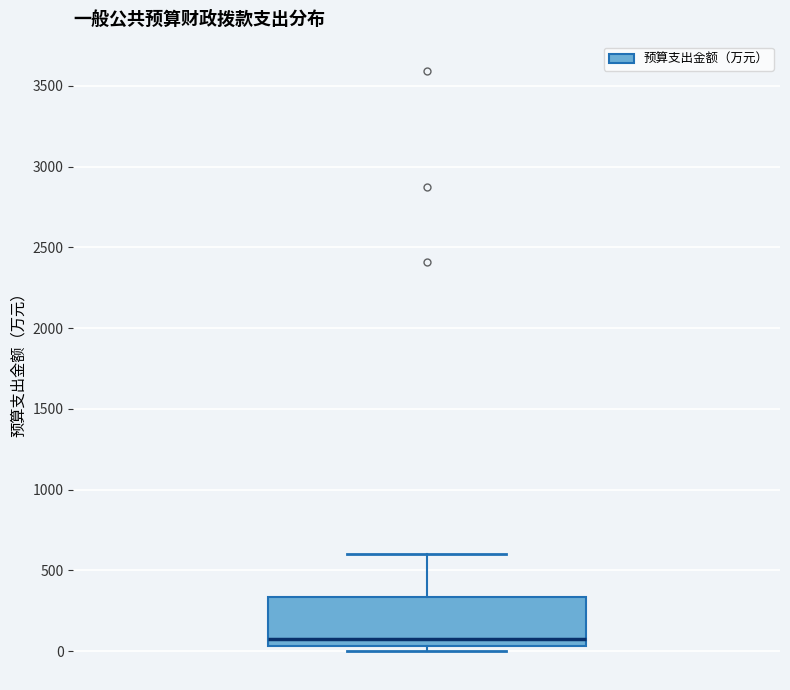

Transcribe this box plot: give where the median line is, the range the box spans, and where the two whiskers end, as read against the y-axis. The values are not printed on the chart, so give them approximately, as read against the axis.

median 100, box 50 to 350, whiskers 0 to 600